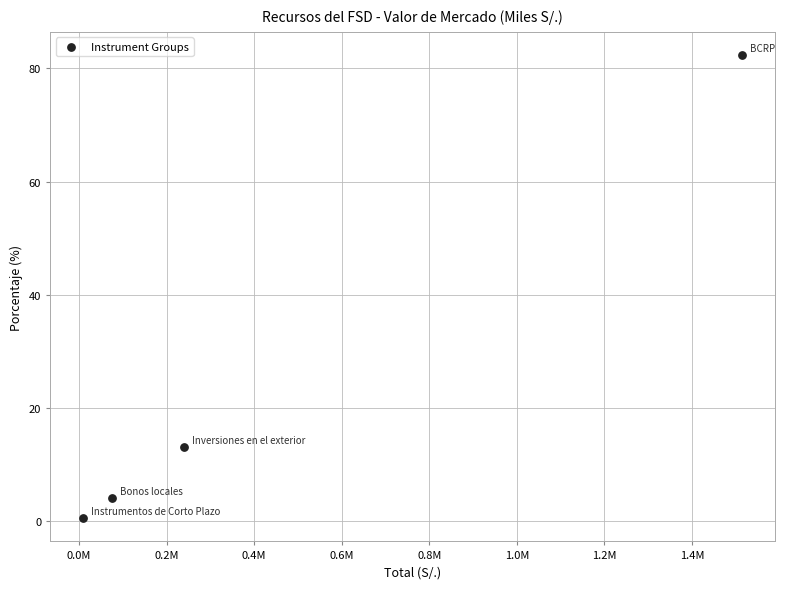

What Y value in the scatter plot is closest to 41?

13.0